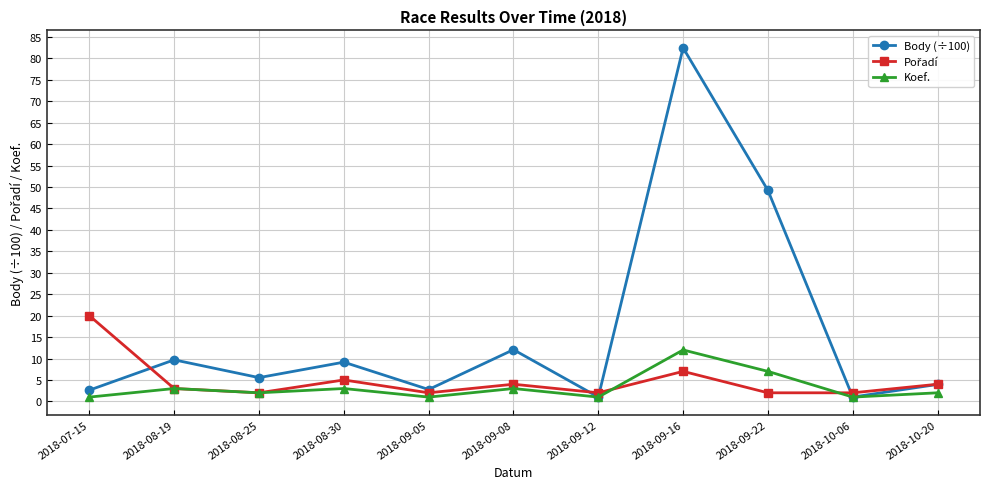

At which category is the sum across all series the highest?

2018-09-16